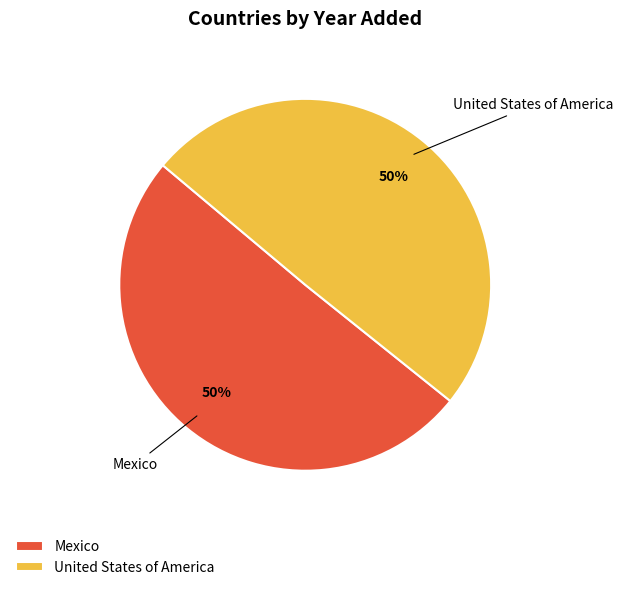

Approximately how many times larger is the value at Mexico compared to United States of America?

1.0